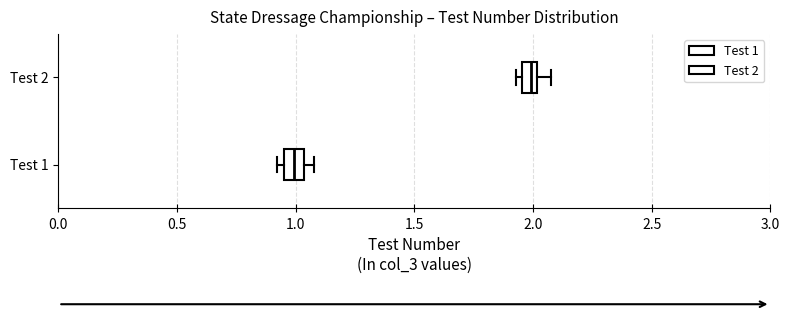

Where does the right whisker of the box for Test 2 end on the x-axis? The values are not printed on the chart, so give them approximately, as read against the axis.

2.05